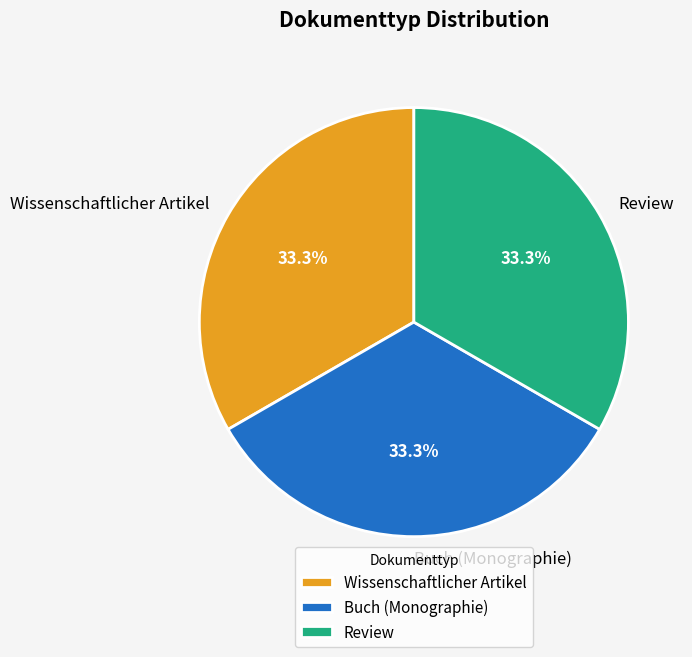

To the nearest percent, what is the average slice percentage?

33%